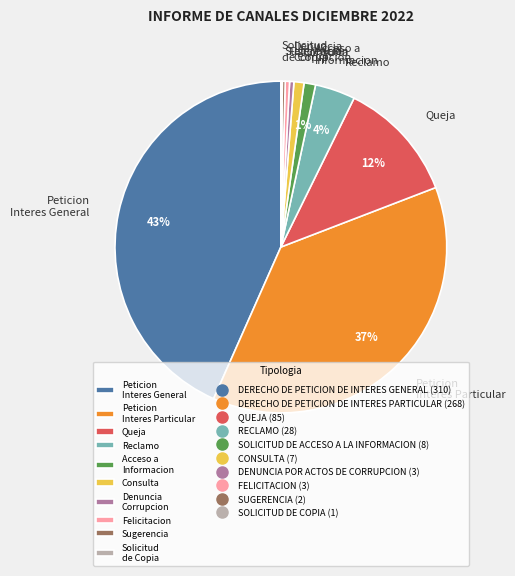

Is it true that Peticion Interes General is 43% of the pie?

True